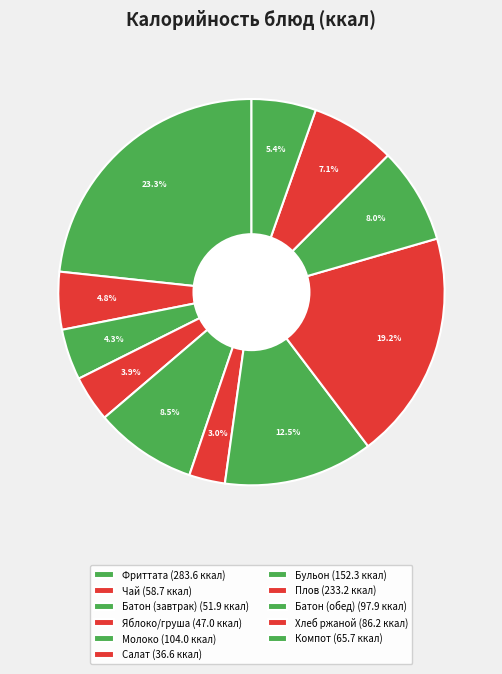

How many segments does this pie chart have?

11